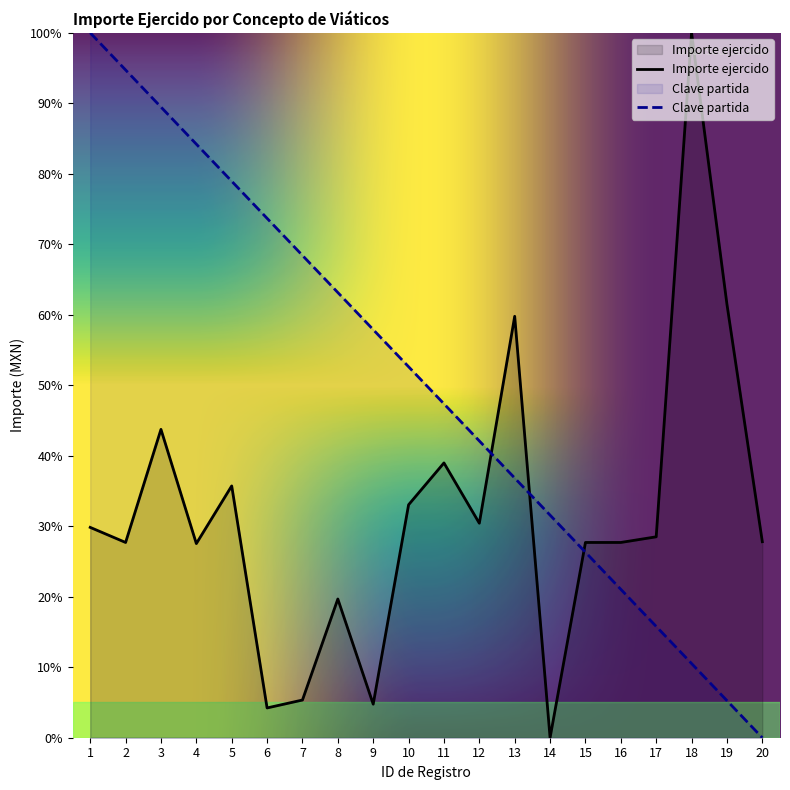

Rank the categories by value from lowest to highest.

14, 6, 9, 7, 8, 4, 2, 15, 16, 20, 17, 1, 12, 10, 5, 11, 3, 13, 19, 18